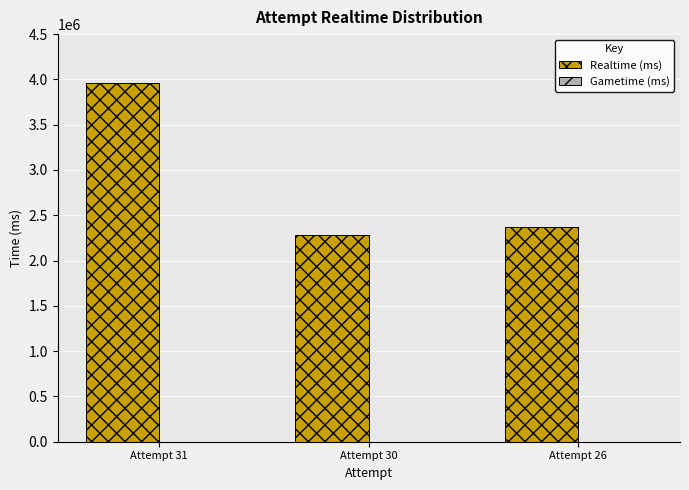

What is the ratio of the value at Attempt 30 to the value at Attempt 31?

0.6